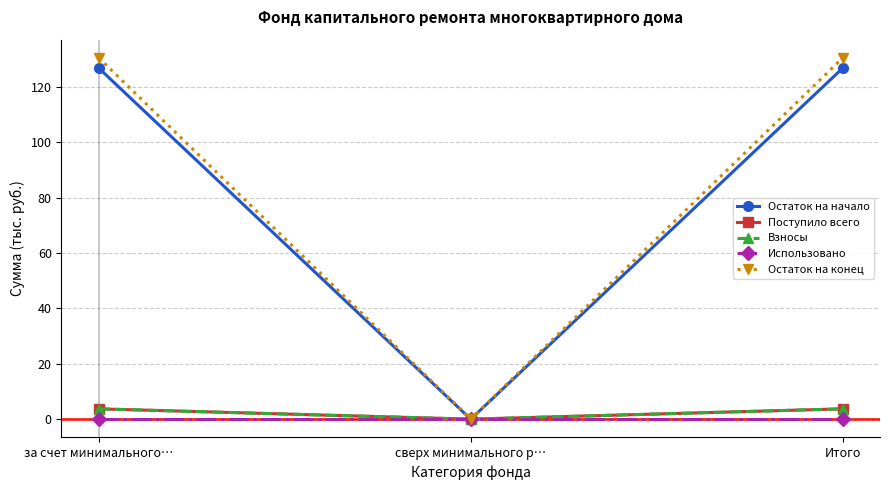

Is it true that Взносы equals 2.4 at Итого?

False